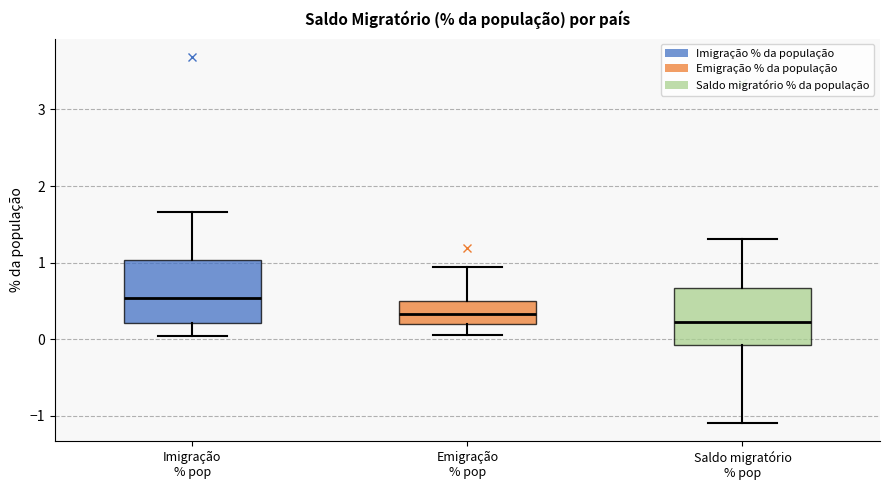

Where is the upper edge of the box for Imigração % pop on the y-axis? The values are not printed on the chart, so give them approximately, as read against the axis.

1.0